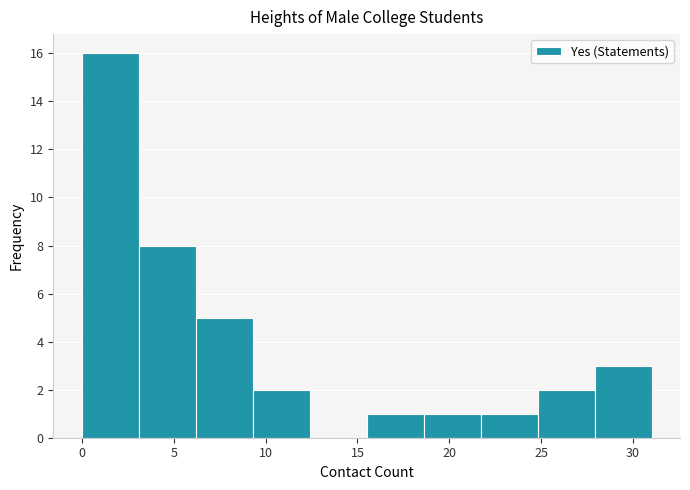

How tall is the bar that spans 9.3 to 12.4 on the x-axis? Neither the bar edges nor the heights are printed on the chart, so give them approximately, as read against the axes.

2